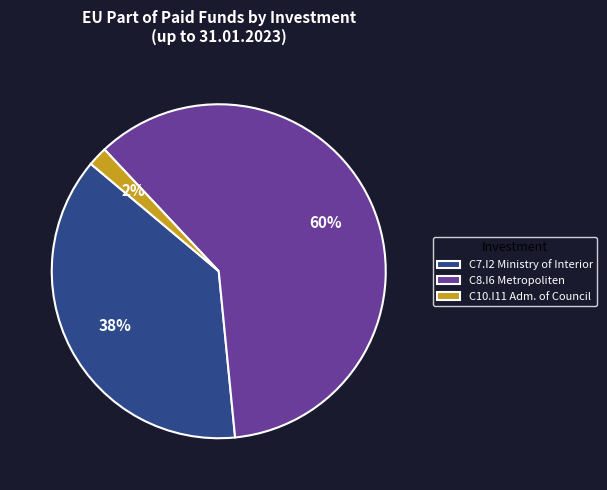

Do C8.I6 Metropoliten and C7.I2 Ministry of Interior together represent more than half of the pie?

Yes